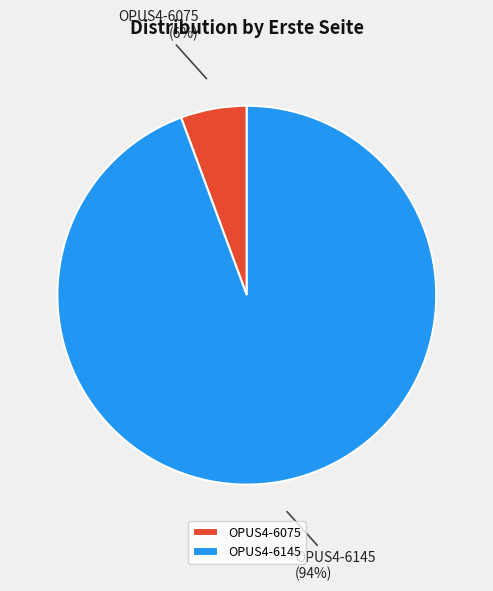

Between OPUS4-6075 and OPUS4-6145, which is larger?

OPUS4-6145